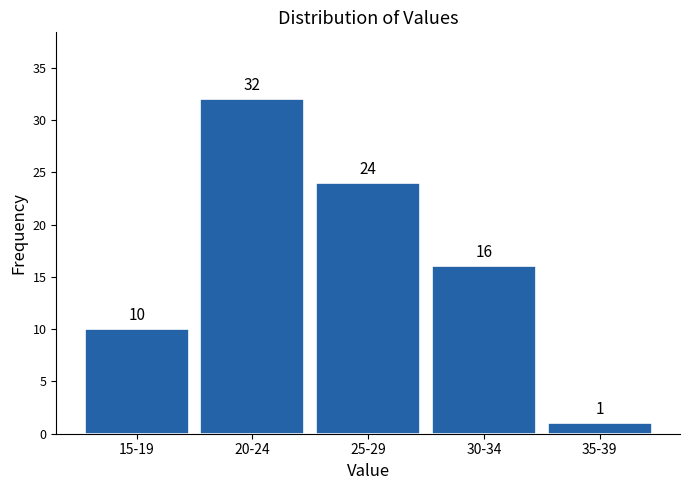

Reading right to left, what are all the values shown in this chart?

35-39=1	30-34=16	25-29=24	20-24=32	15-19=10